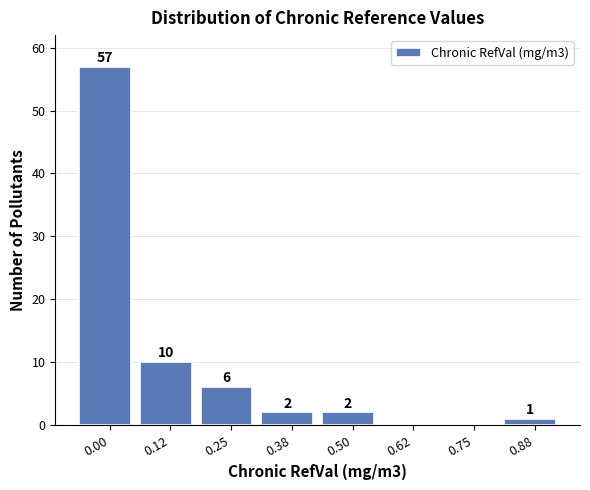

Reading left to right, list all the values displayed in this chart.

0.00=57	0.12=10	0.25=6	0.38=2	0.50=2	0.62=0	0.75=0	0.88=1